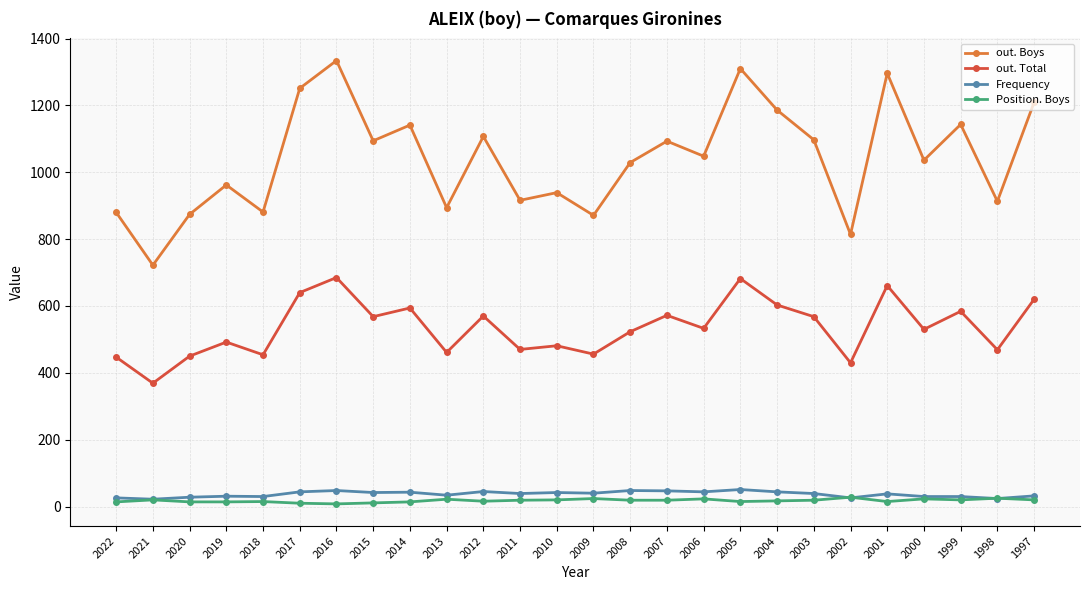

True or false: Position. Boys and out. Boys cross at least once.

False